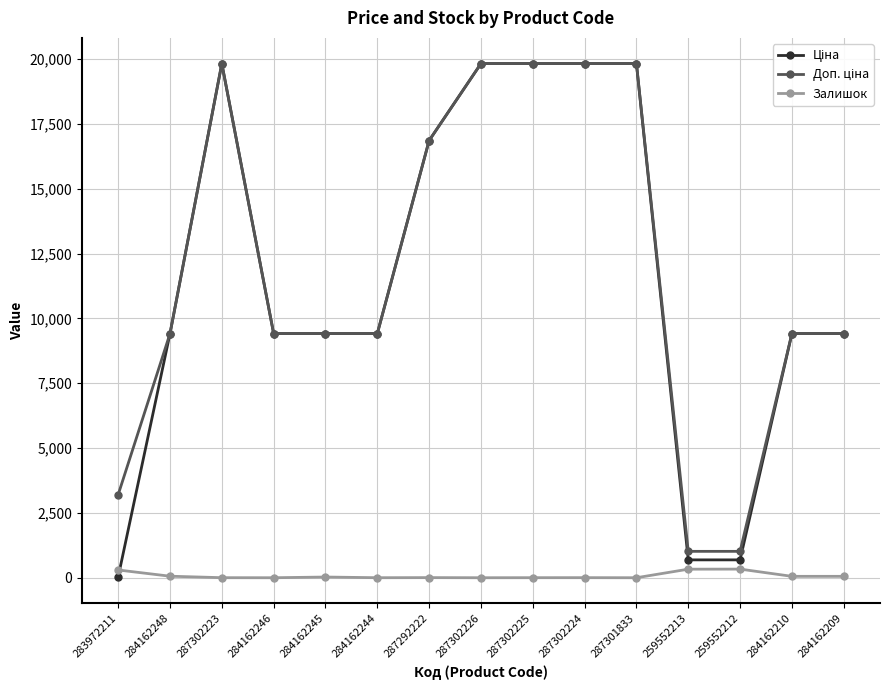

What is the difference between the highest and lowest values at 287301833?

19831.1